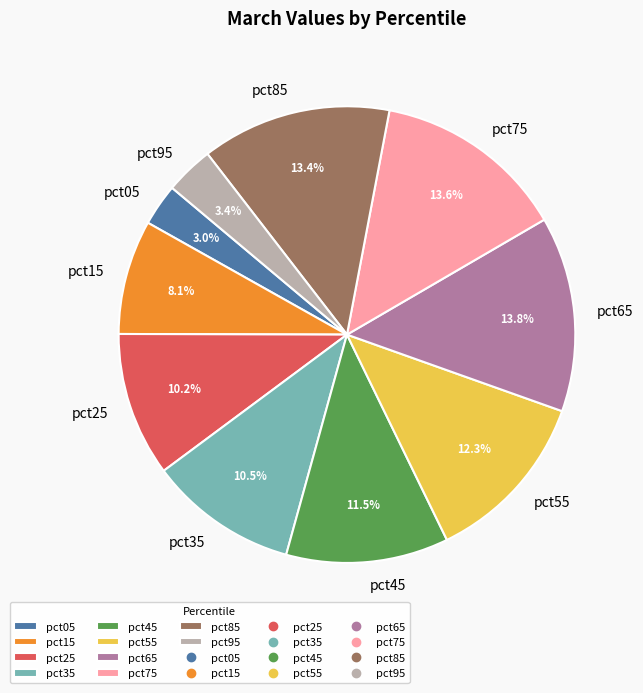

What portion of the pie excludes pct75?

86.4%